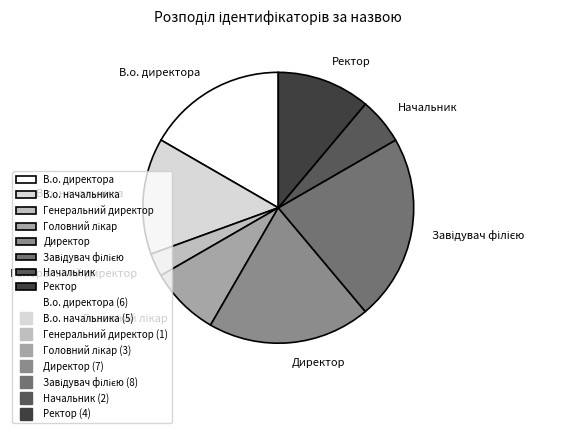

True or false: В.о. начальника accounts for 7% of the total.

False